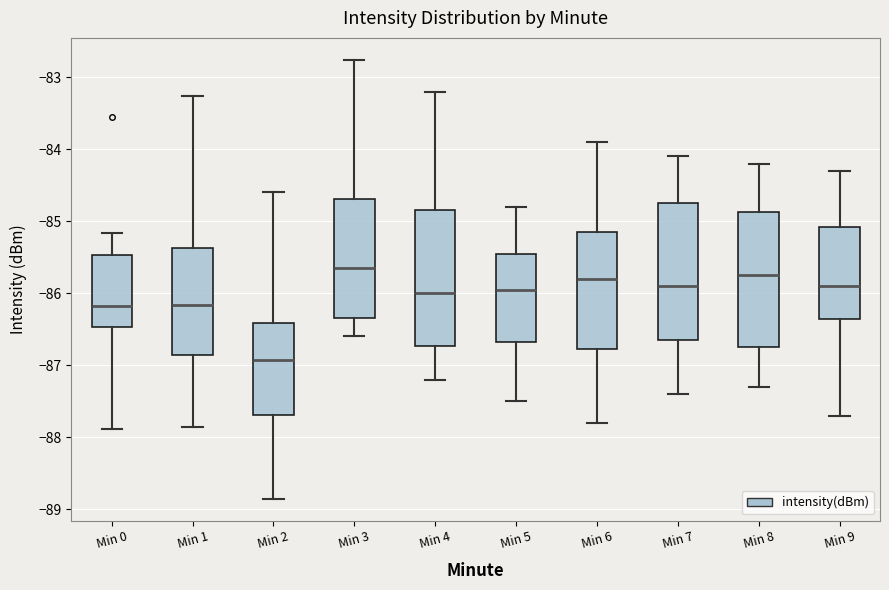

Where does the median line of the box for Min 3 sit on the y-axis? The values are not printed on the chart, so give them approximately, as read against the axis.

-85.6